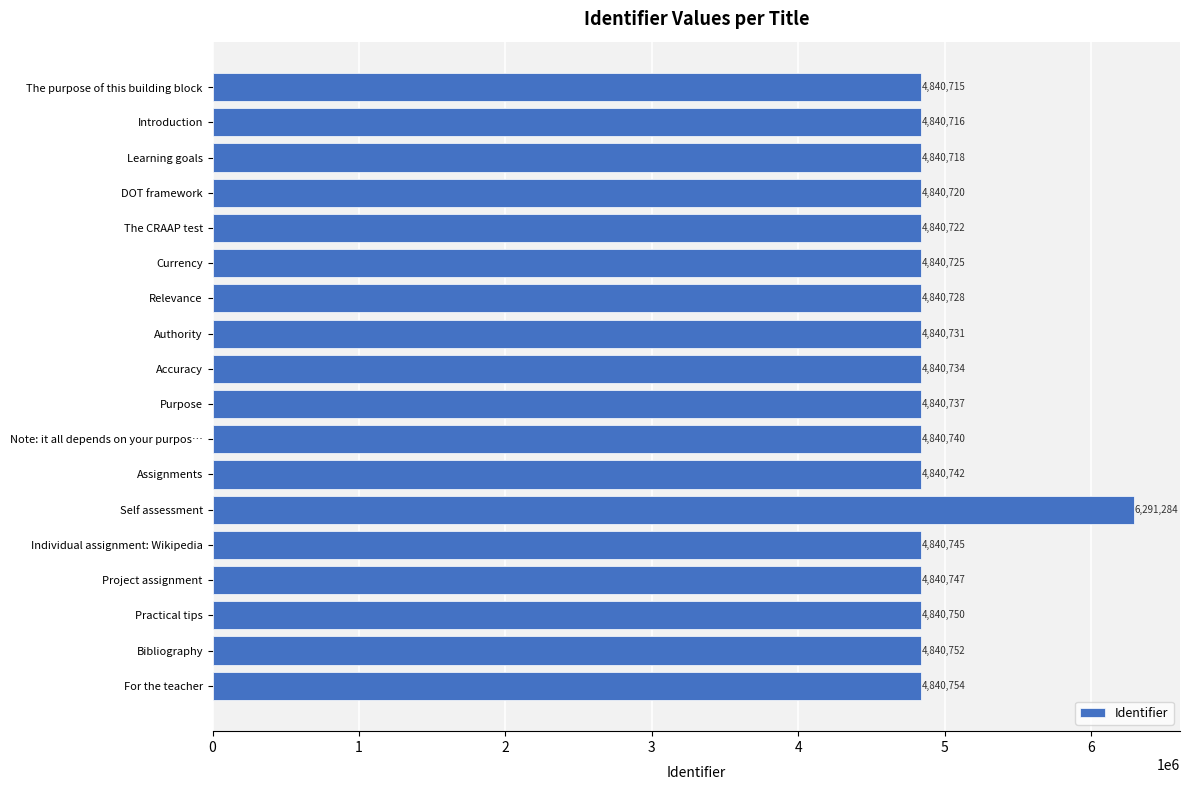

At which label is the value closest to 5565999?

For the teacher